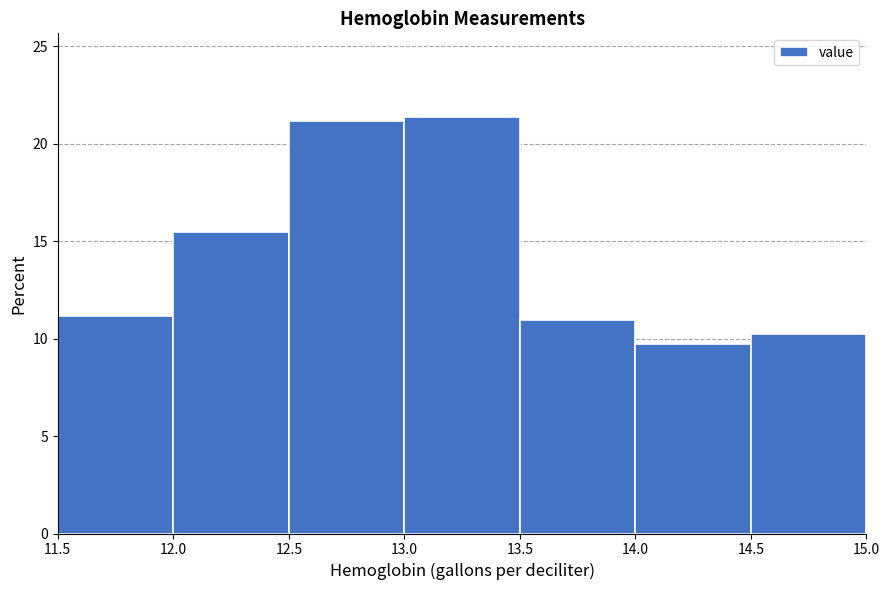

Reading left to right, list every bar in this chart as the range it spans on the x-axis followed by its height. The values are not printed on the chart, so give them approximately, as read against the axis.

11.5 to 12.0: 11.0
12.0 to 12.5: 15.5
12.5 to 13.0: 21.0
13.0 to 13.5: 21.5
13.5 to 14.0: 11.0
14.0 to 14.5: 9.5
14.5 to 15.0: 10.0